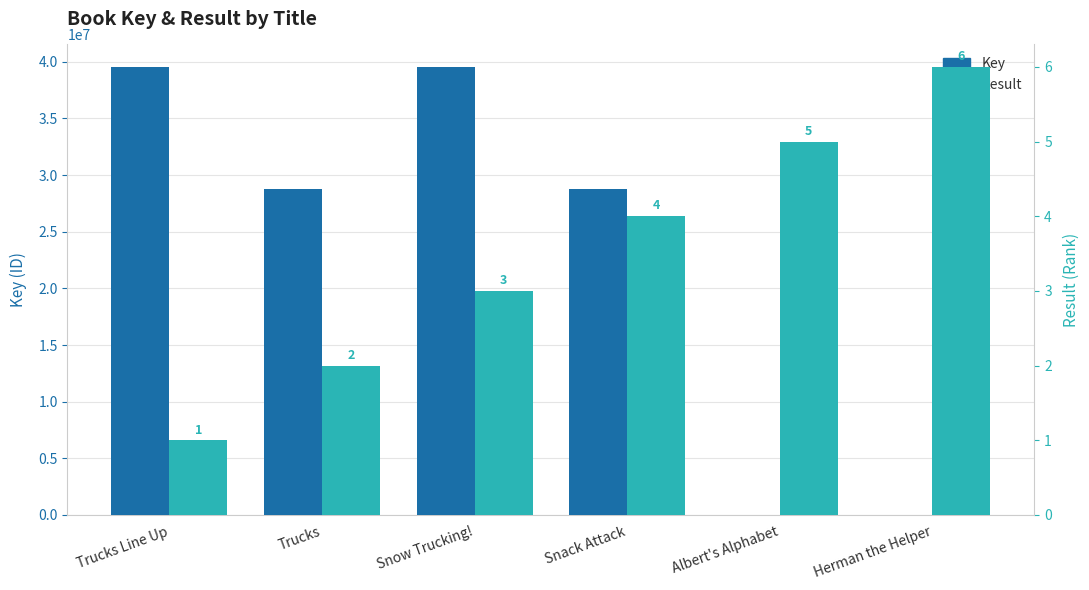

What is the difference between the Key values at Trucks Line Up and Herman the Helper?

39548411